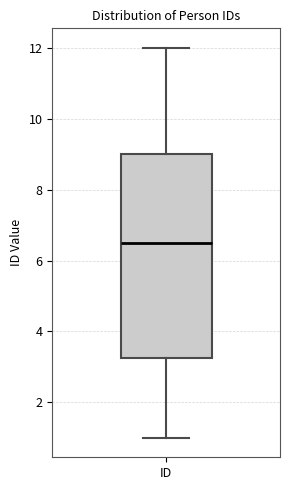

Transcribe this box plot: give where the median line is, the range the box spans, and where the two whiskers end, as read against the y-axis. The values are not printed on the chart, so give them approximately, as read against the axis.

median 6.6, box 3.2 to 9.0, whiskers 1.0 to 12.0